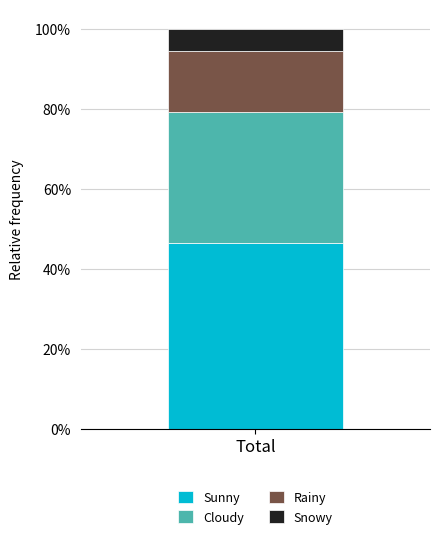

Are the bars grouped side by side (vs. stacked)?

No